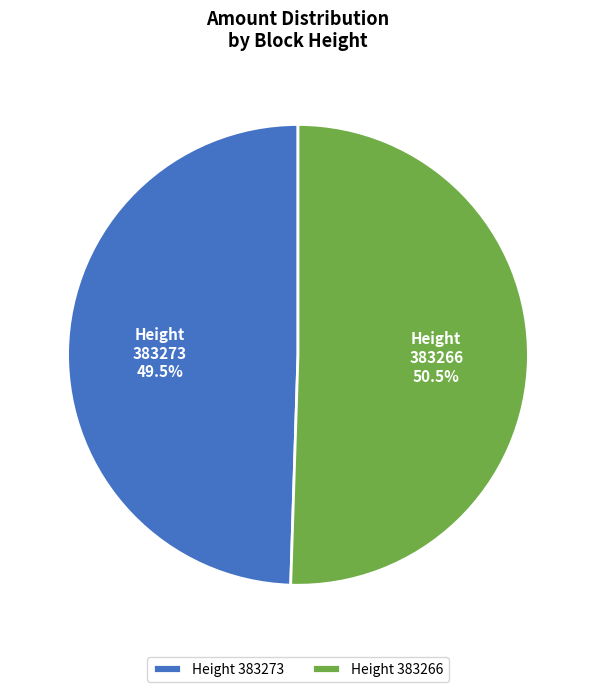

Combined, do Height 383273 and Height 383266 account for over 50%?

Yes